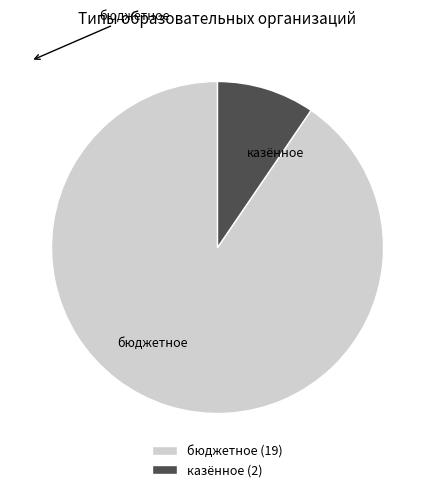

Is there a majority slice in this chart?

Yes